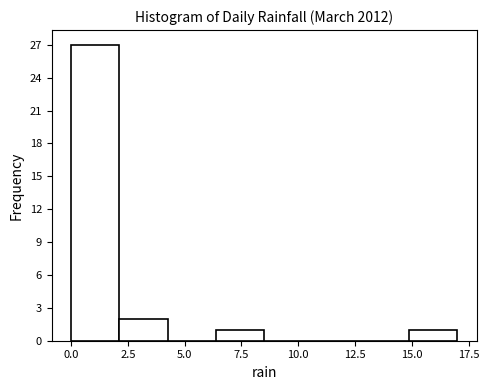

Reading left to right, list every bar in this chart as the range it spans on the x-axis followed by its height. Neither the bar edges nor the heights are printed on the chart, so give them approximately, as read against the axes.

0.0 to 2.0: 27
2.0 to 4.5: 2
4.5 to 6.5: 0
6.5 to 8.5: 1
8.5 to 10.5: 0
10.5 to 13.0: 0
13.0 to 15.0: 0
15.0 to 17.0: 1